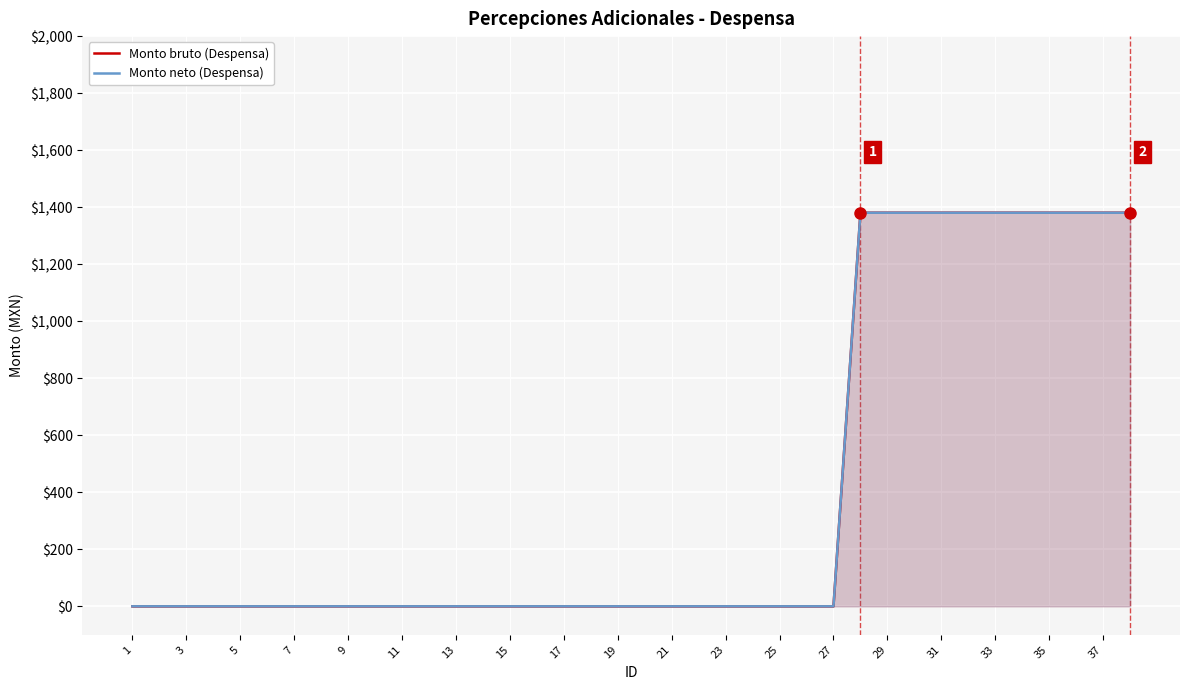

True or false: Monto neto (Despensa) has more than 0 interior local peaks.

False